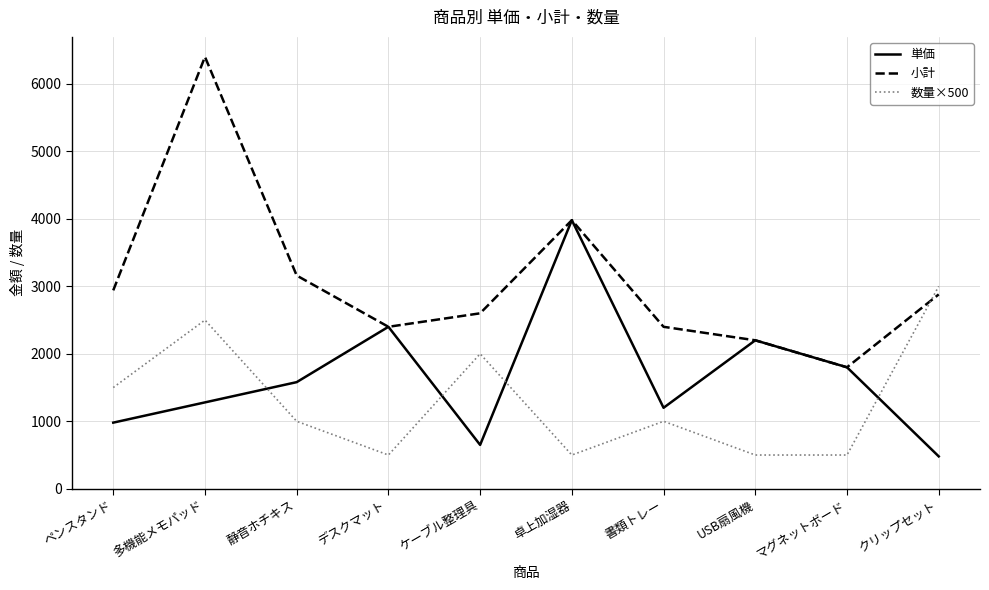

After their last crossing, which series has the higher values: 数量×500 or 単価?

数量×500